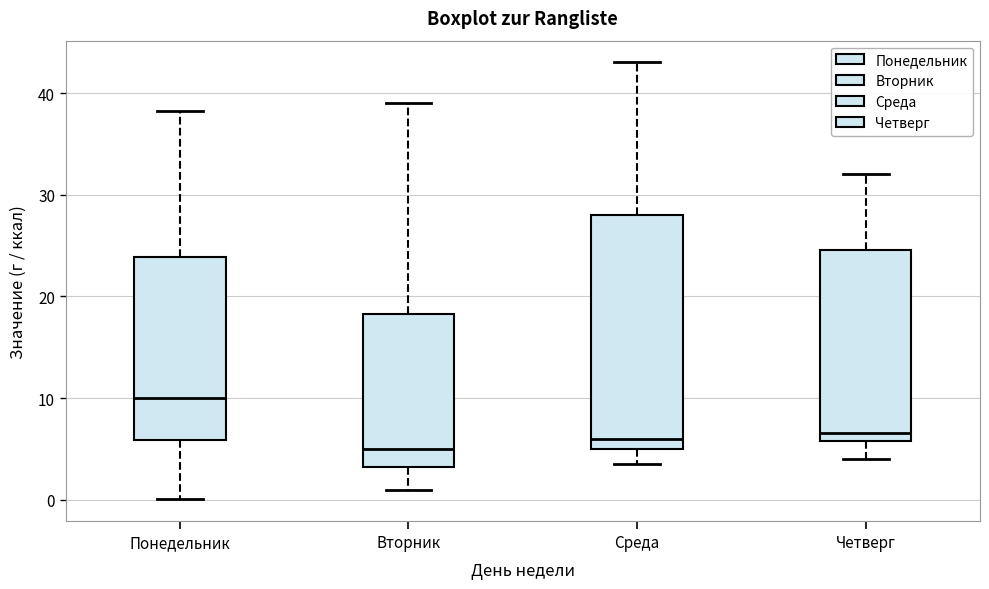

Reading left to right, read every box against the y-axis: the position of its median line, the range the box covers, and the ends of its whiskers. The values are not printed on the chart, so give them approximately, as read against the axis.

Понедельник: median 10, box 6 to 24, whiskers 0 to 38
Вторник: median 5, box 3 to 18, whiskers 1 to 39
Среда: median 6, box 5 to 28, whiskers 4 to 43
Четверг: median 7, box 6 to 25, whiskers 4 to 32